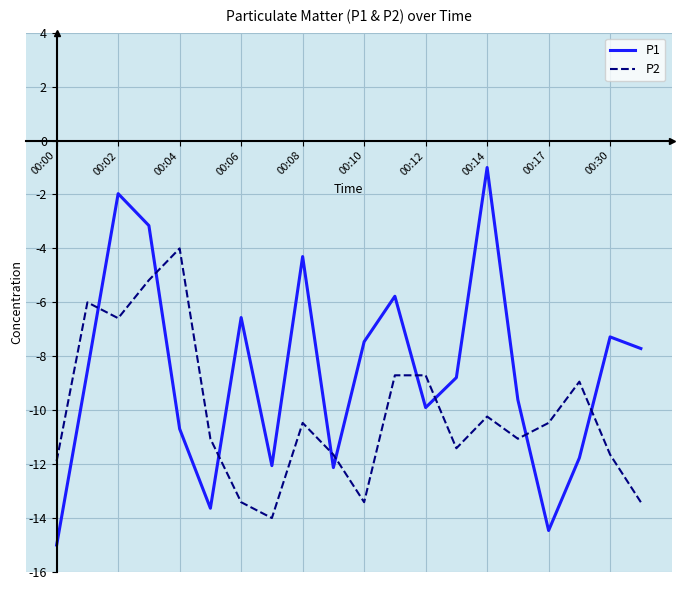

How many distinct data groups are displayed?

2